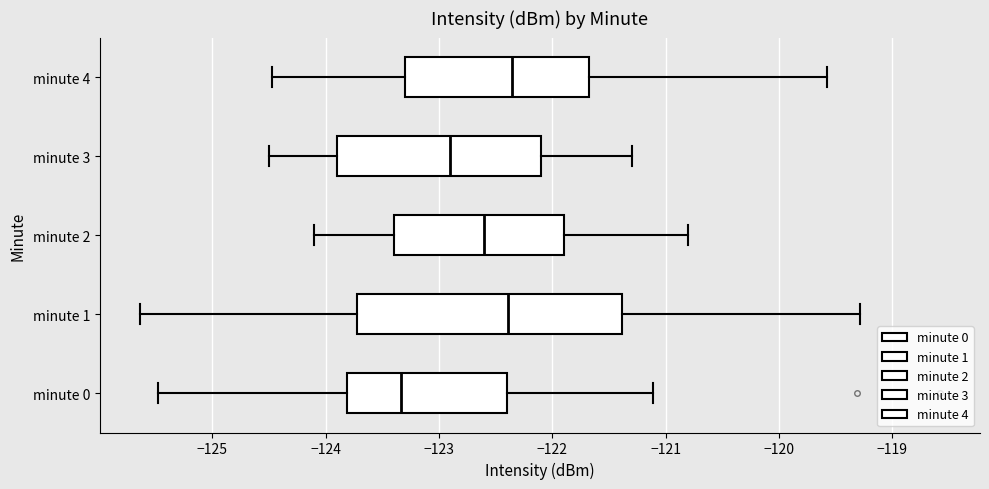

Comparing the boxes themselves (not the whiskers), which one is the widest?

minute 1